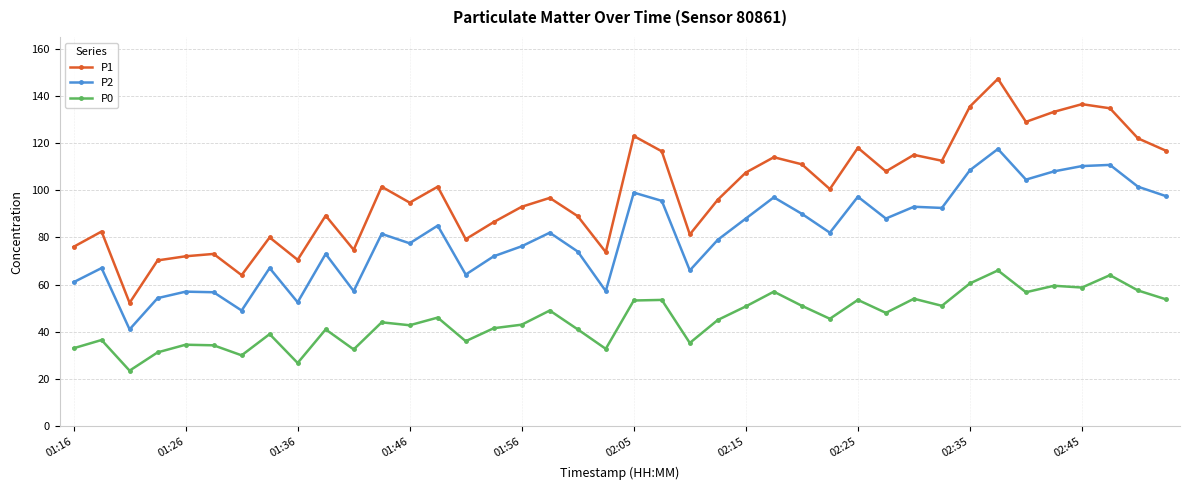

Does the chart display data point markers on the line(s)?

Yes